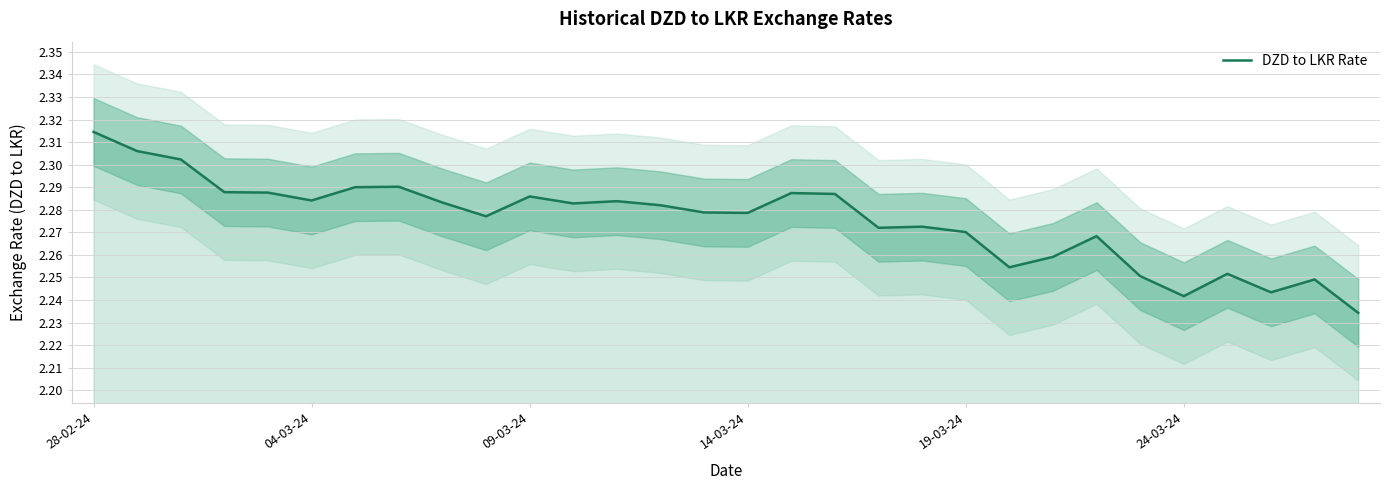

At which label does DZD to LKR Rate reach its peak?

28-02-24